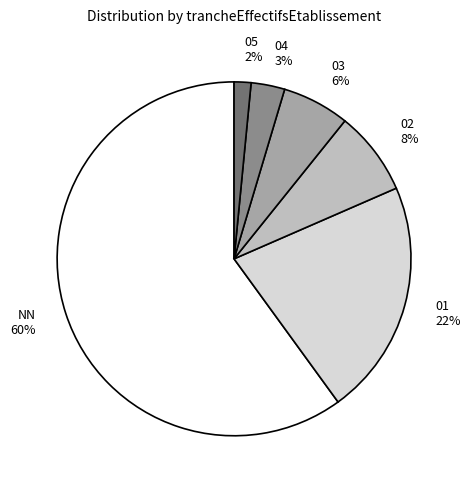

Count the number of slices in the pie.

6